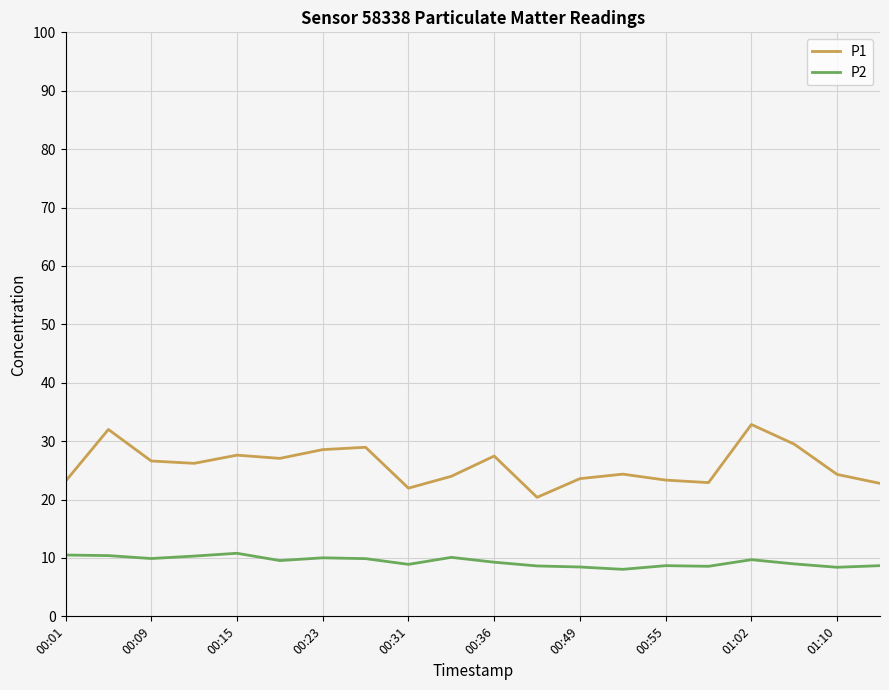

True or false: P1 and P2 intersect in this chart.

False